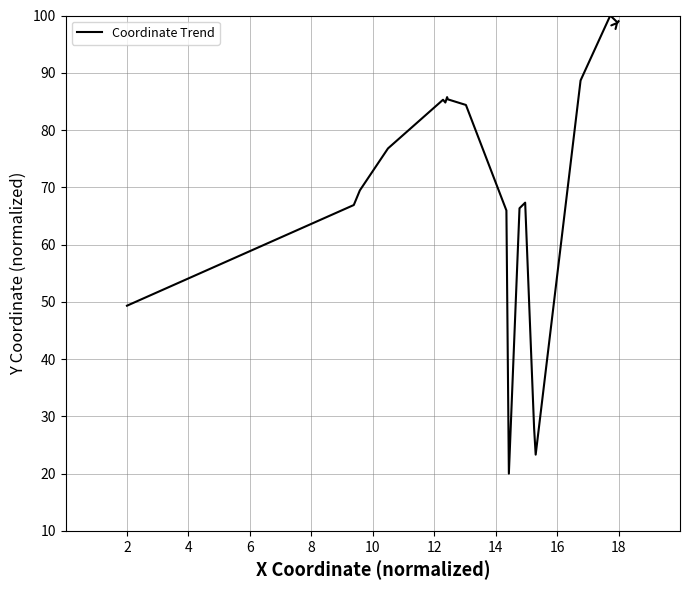

What is the greatest value displayed?

100.0